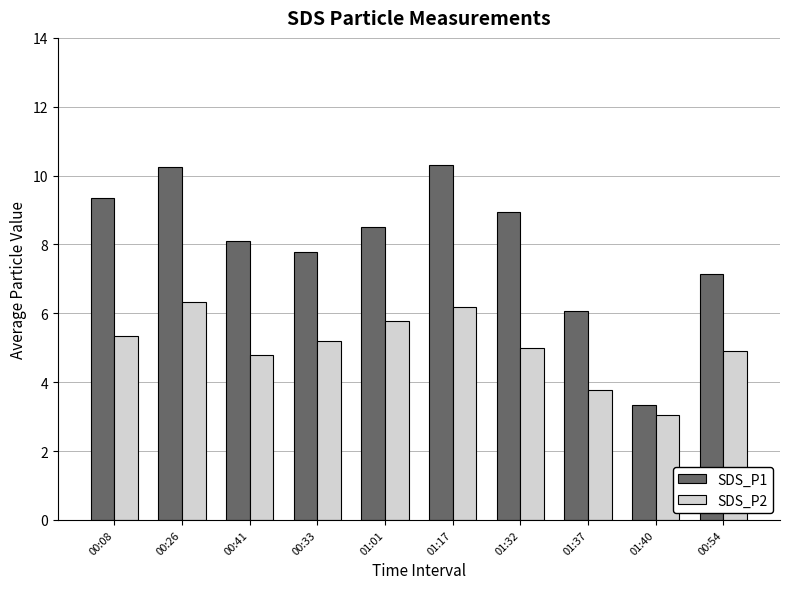

What is the difference between the maximum and minimum values in the SDS_P2 series?

3.3